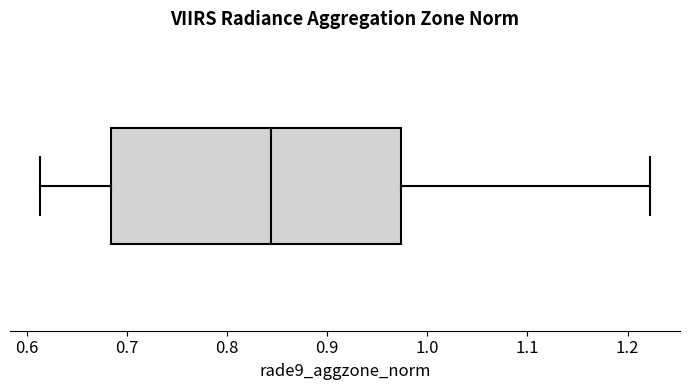

Read this box plot against the x-axis: the position of the median line, the range covered by the box, and the ends of both whiskers. The values are not printed on the chart, so give them approximately, as read against the axis.

median 0.84, box 0.68 to 0.97, whiskers 0.61 to 1.22